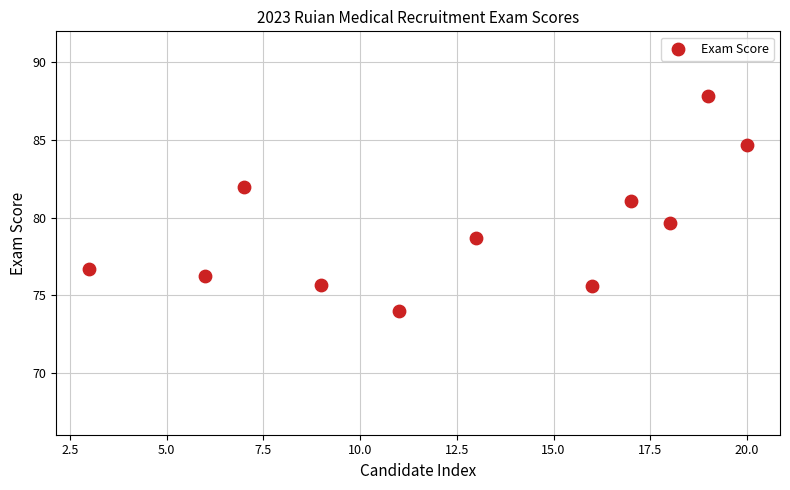

What is the average X value?

12.6